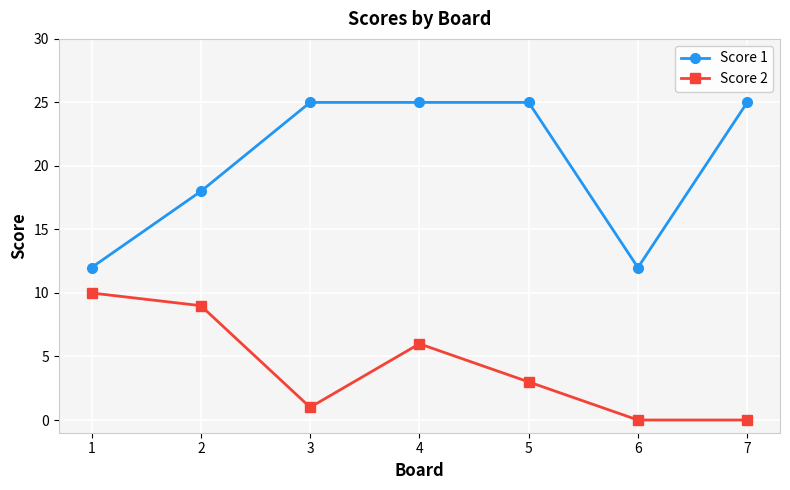

Which series has the largest range (max minus min)?

Score 1